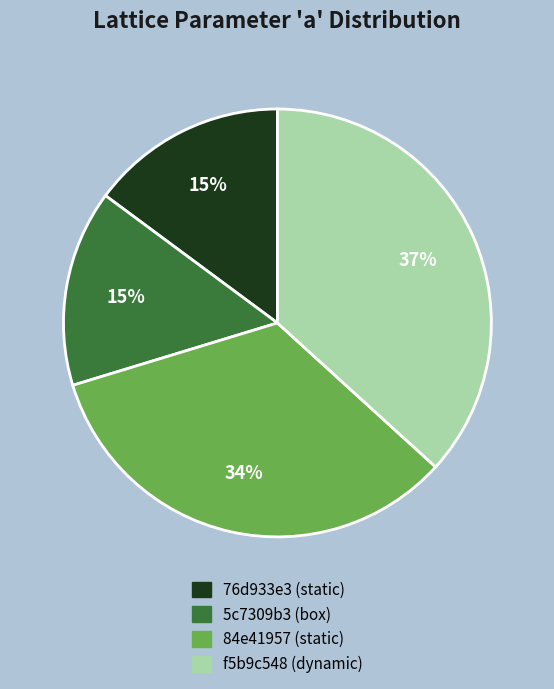

How many segments does this pie chart have?

4